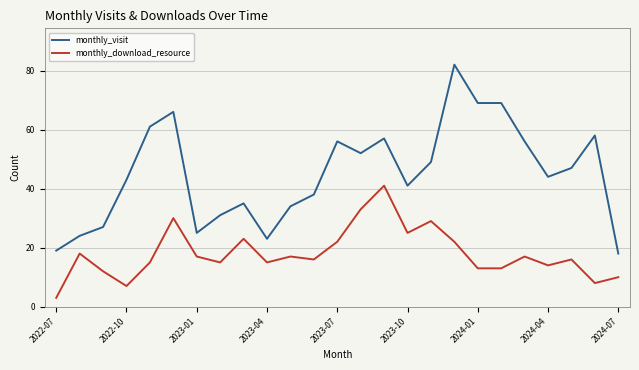

What is the greatest value displayed?

82